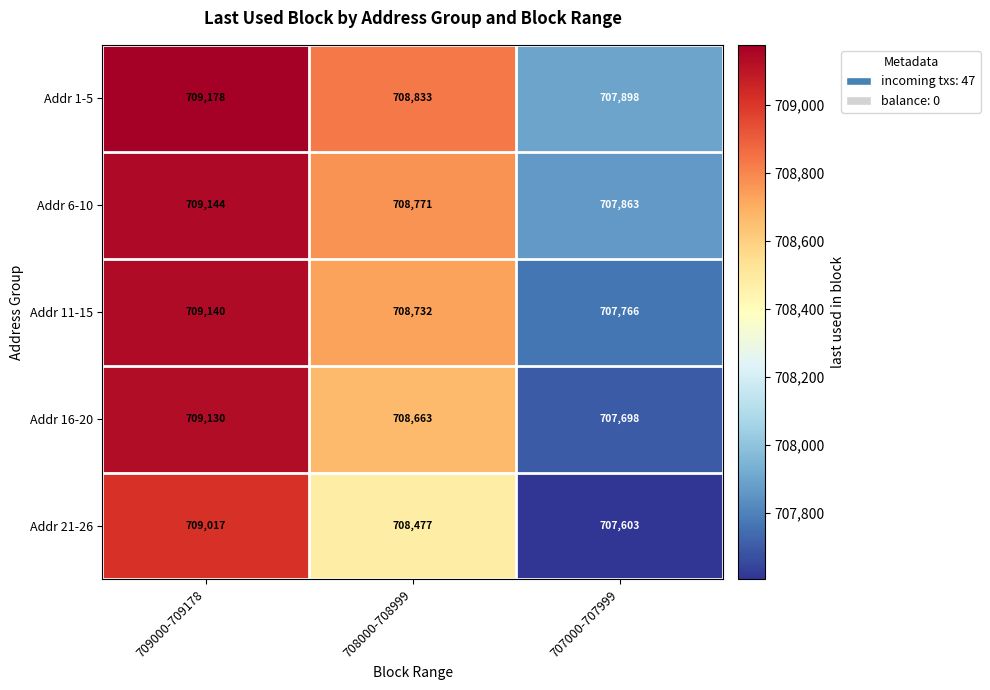

Which series has the widest spread of values?

Addr 16-20